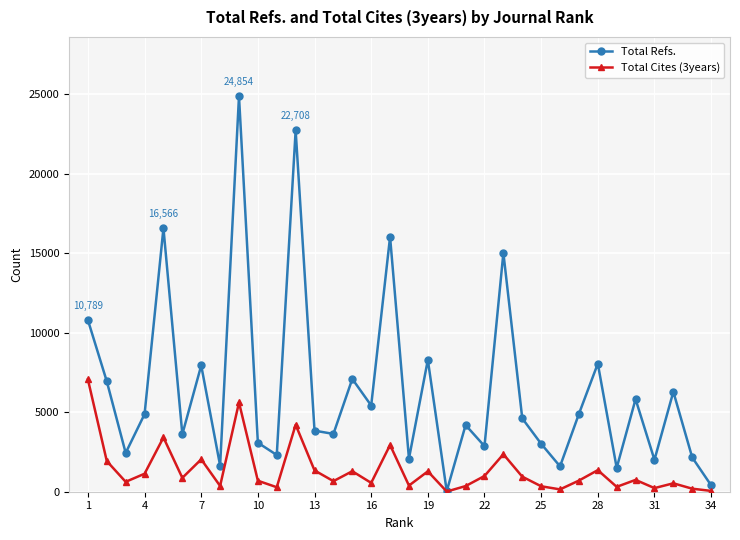

Which series has the largest total across all categories?

Total Refs.